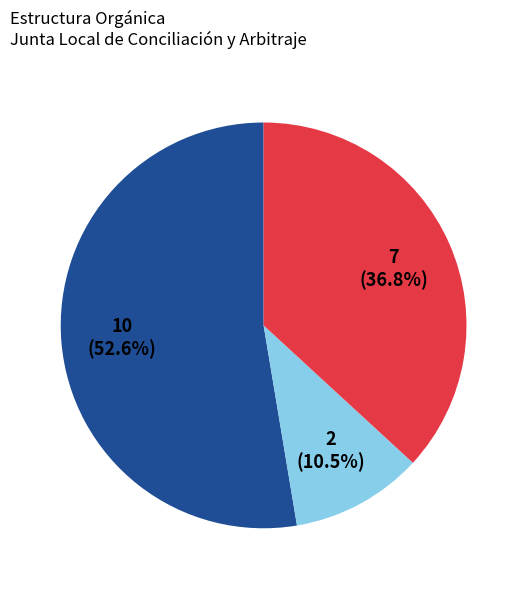

Is there any slice that represents more than half of the pie?

Yes